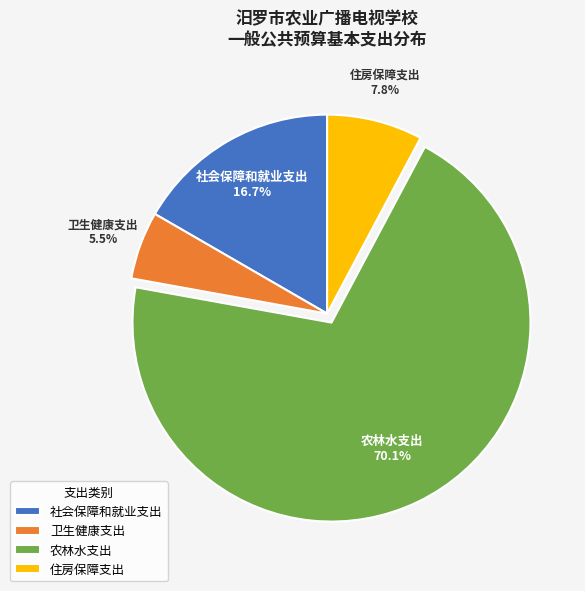

Between 农林水支出 and 社会保障和就业支出, which is larger?

农林水支出